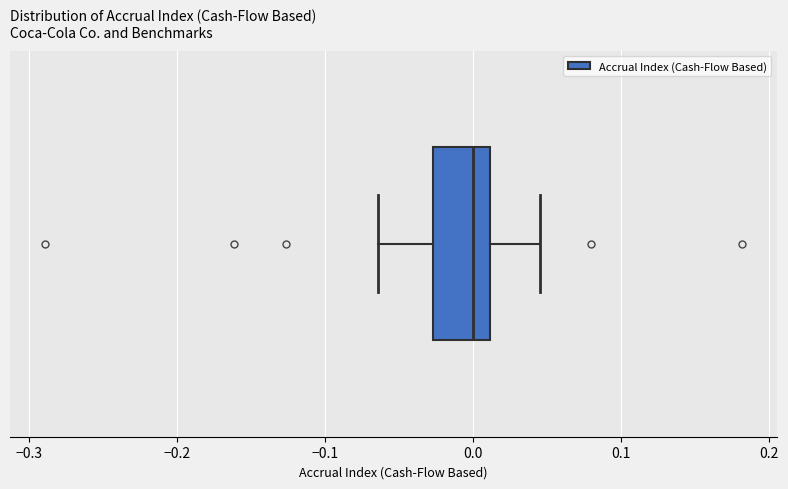

Where does the right whisker of the box end on the x-axis? The values are not printed on the chart, so give them approximately, as read against the axis.

0.05